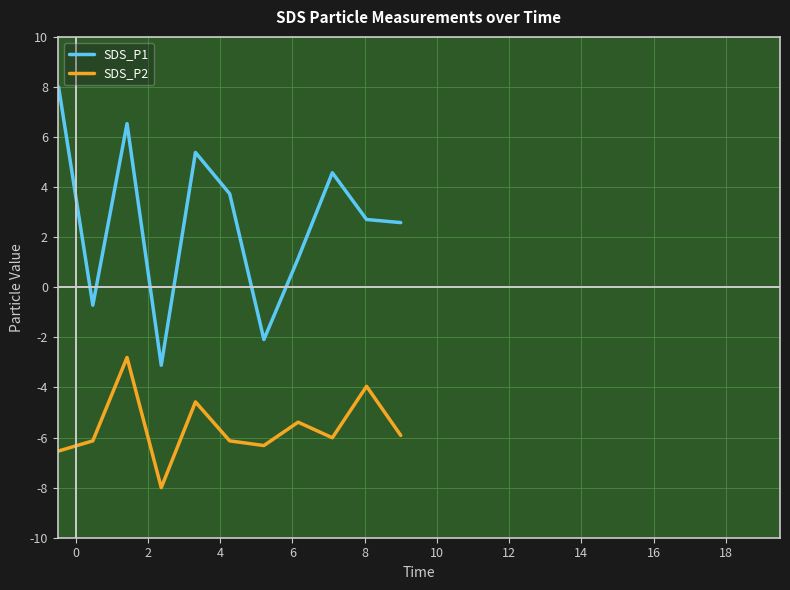

True or false: SDS_P2 and SDS_P1 intersect in this chart.

False